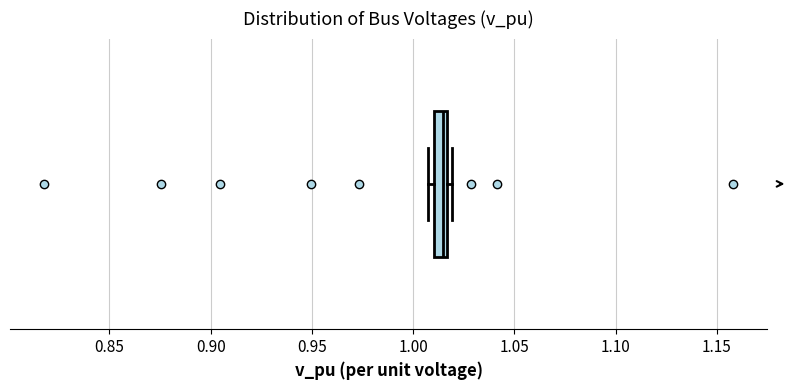

Where is the left edge of the box on the x-axis? The values are not printed on the chart, so give them approximately, as read against the axis.

1.010